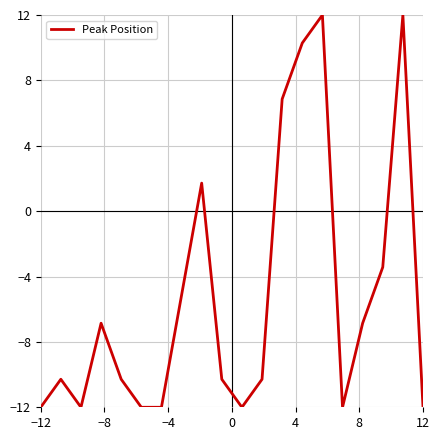

How many interior local peaks (higher than both neighbors) does the data have?

5